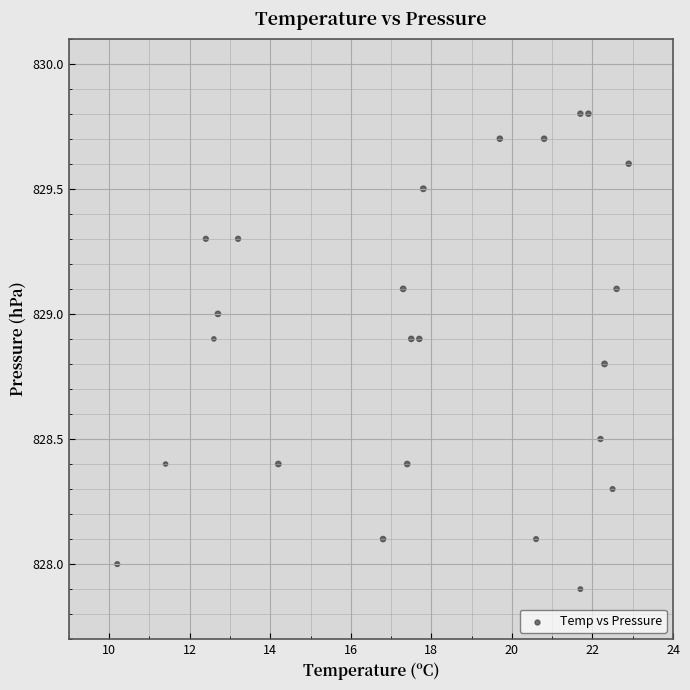

What is the range of X values (max minus min)?

12.7